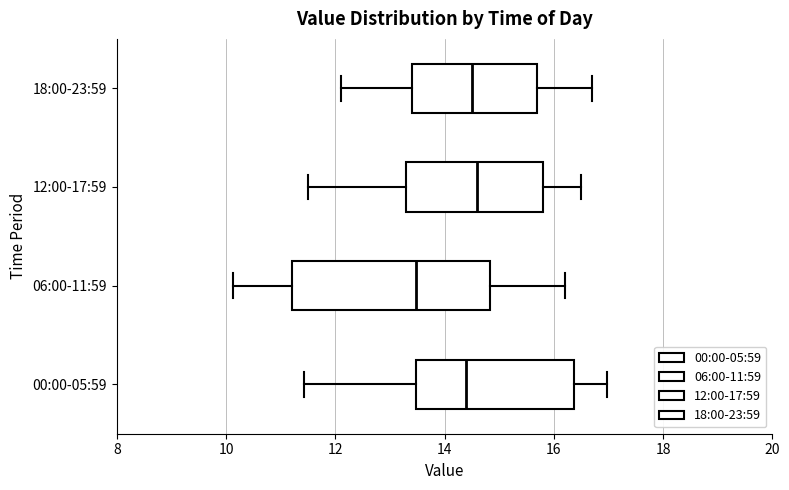

Reading bottom to top, transcribe this box plot: for each box, give where its median line is, the range the box spans, and where its two whiskers end, as read against the x-axis. The values are not printed on the chart, so give them approximately, as read against the axis.

00:00-05:59: median 14.4, box 13.4 to 16.4, whiskers 11.4 to 17.0
06:00-11:59: median 13.4, box 11.2 to 14.8, whiskers 10.2 to 16.2
12:00-17:59: median 14.6, box 13.4 to 15.8, whiskers 11.6 to 16.6
18:00-23:59: median 14.6, box 13.4 to 15.8, whiskers 12.2 to 16.8